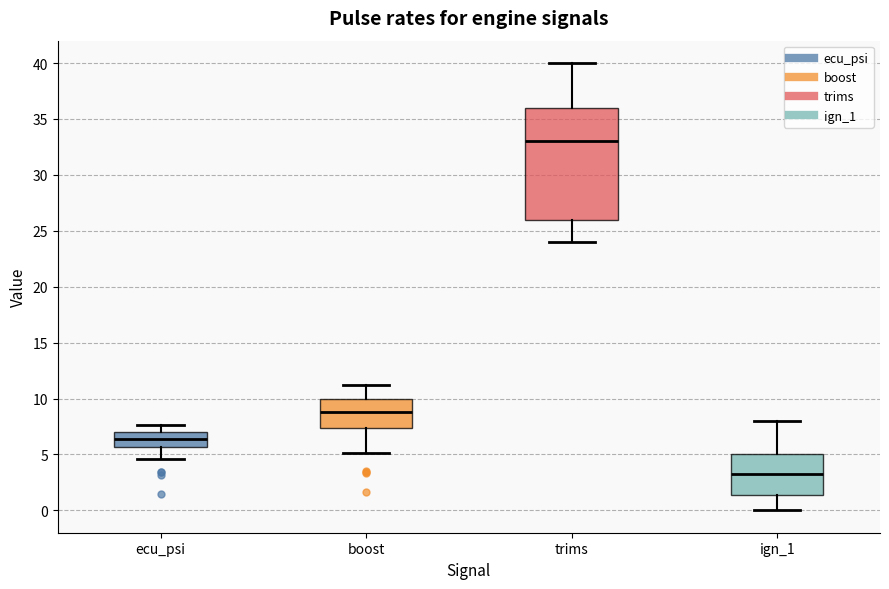

Where does the upper whisker of the box for boost end on the y-axis? The values are not printed on the chart, so give them approximately, as read against the axis.

11.0